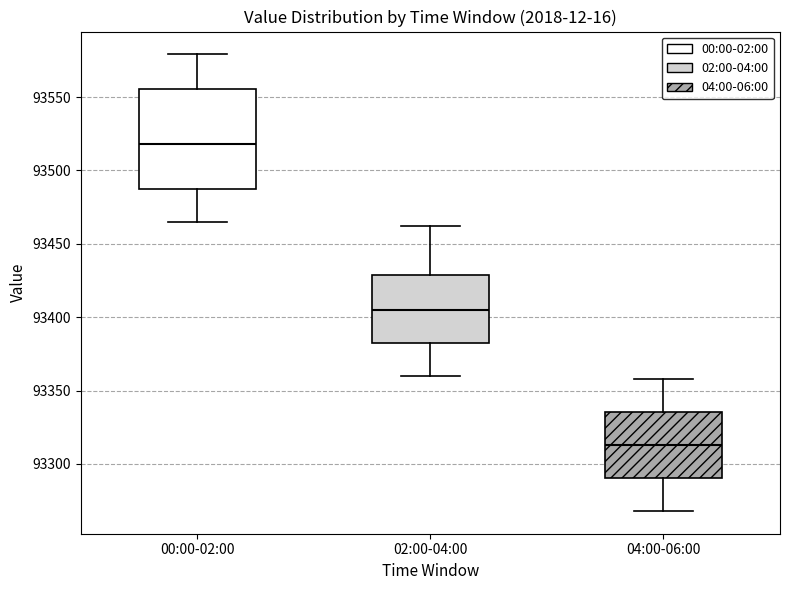

Reading left to right, read every box against the y-axis: the position of its median line, the range the box covers, and the ends of its whiskers. The values are not printed on the chart, so give them approximately, as read against the axis.

00:00-02:00: median 93520, box 93485 to 93555, whiskers 93465 to 93580
02:00-04:00: median 93405, box 93380 to 93430, whiskers 93360 to 93460
04:00-06:00: median 93315, box 93290 to 93335, whiskers 93270 to 93360